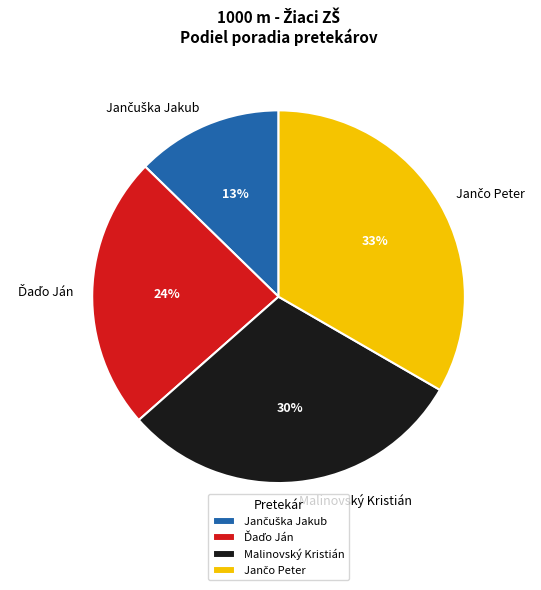

To the nearest percent, what percentage of the pie is Malinovský Kristián?

30%